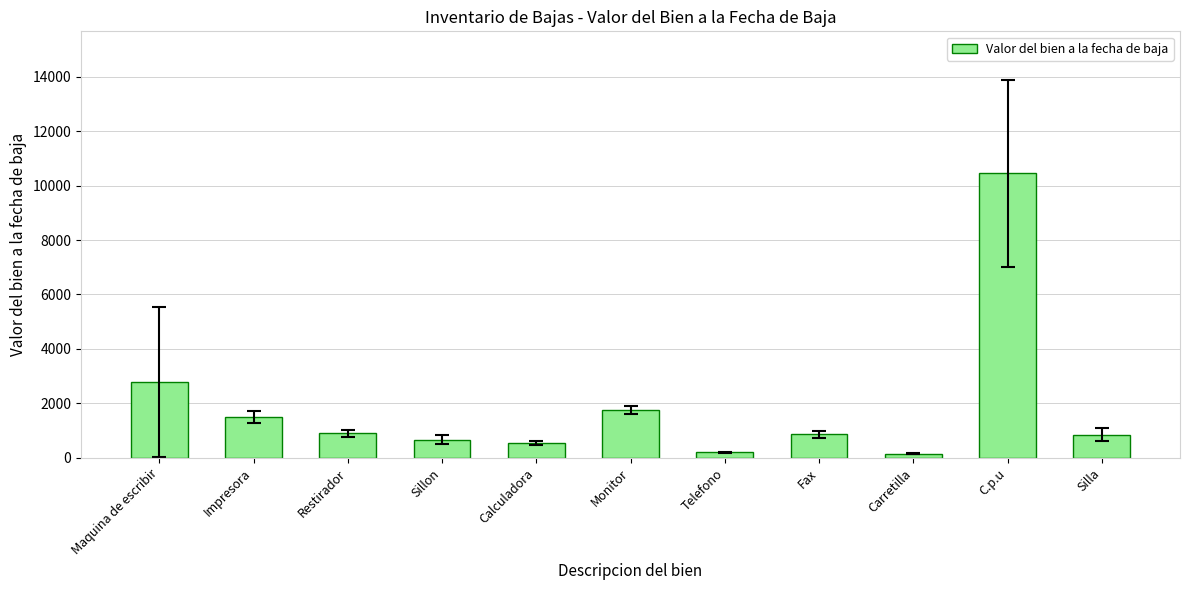

How many values are below 860?

5